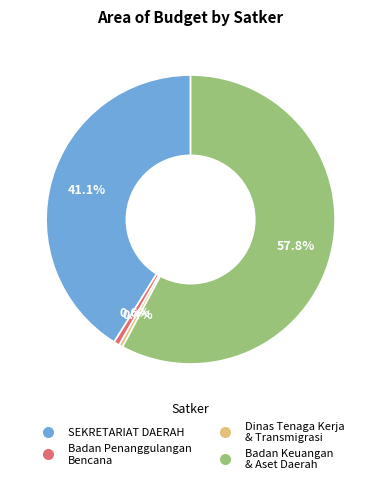

Does any single category account for the majority?

Yes